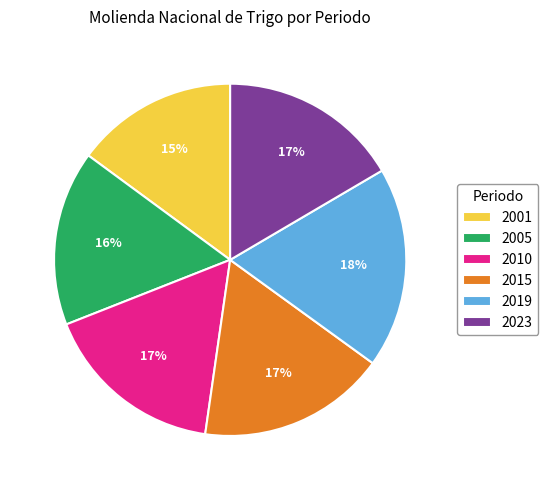

What is the largest slice in the pie chart?

2019